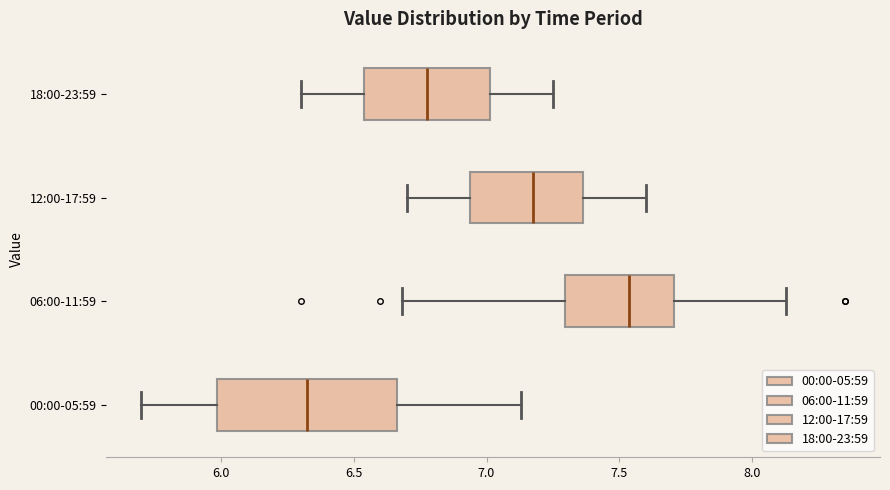

Which box is the widest, from its left edge to its right edge?

00:00-05:59